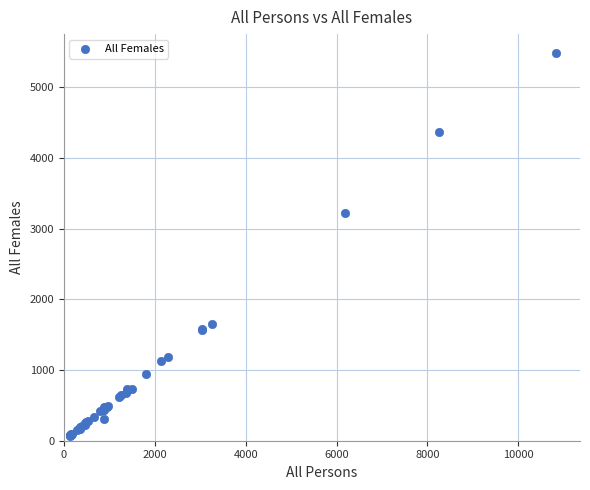

What Y value in the scatter plot is closest to 2773?

3220